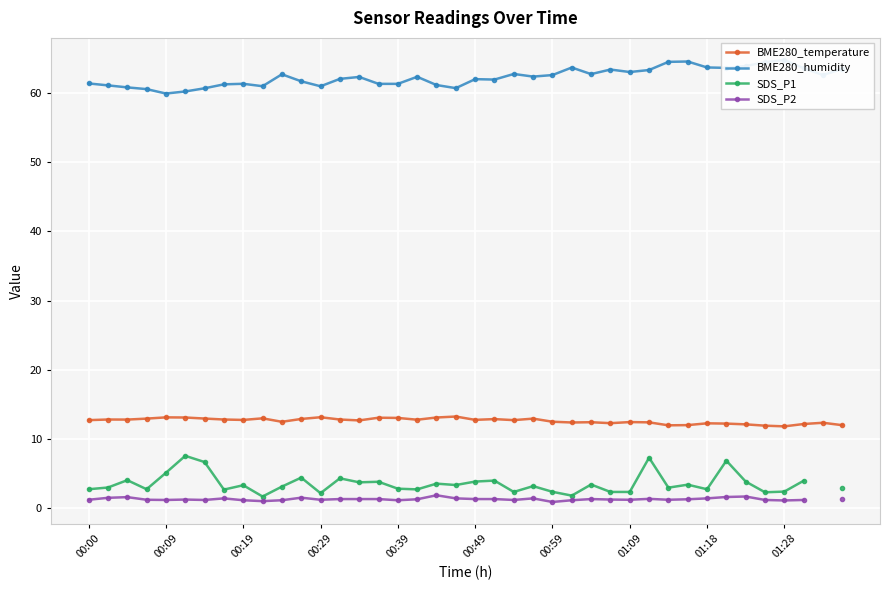

True or false: BME280_temperature has a value of 12.7 at 00:19.

True